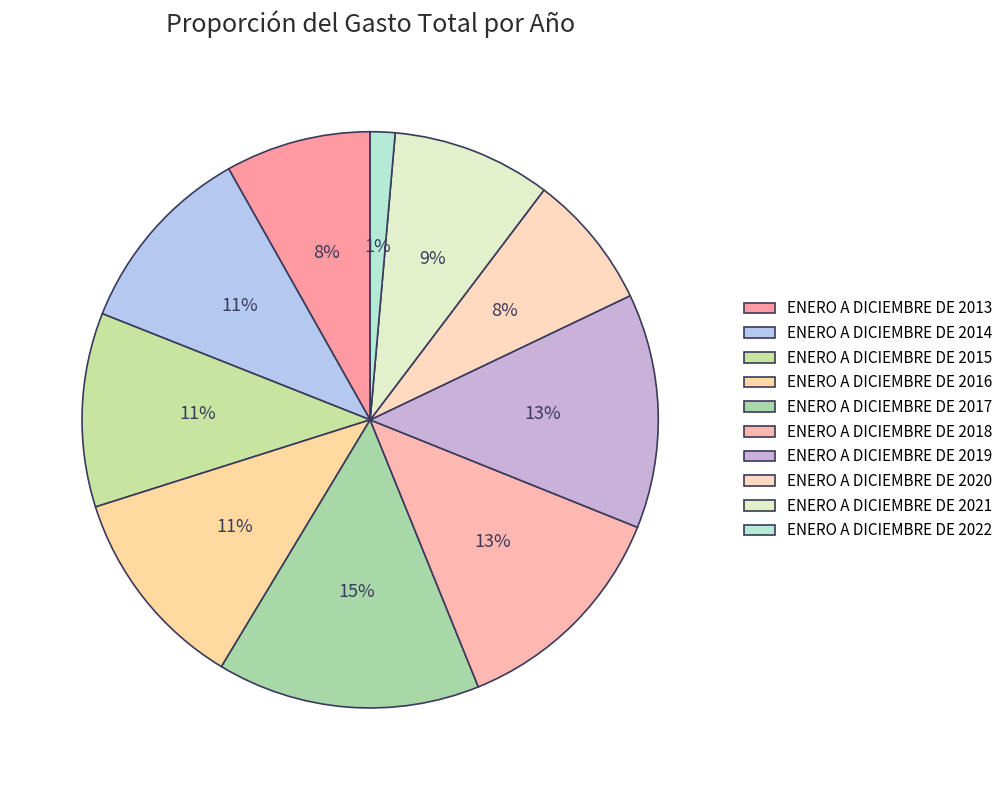

The ENERO A DICIEMBRE DE 2021 slice represents 23% of the pie. True or false?

False